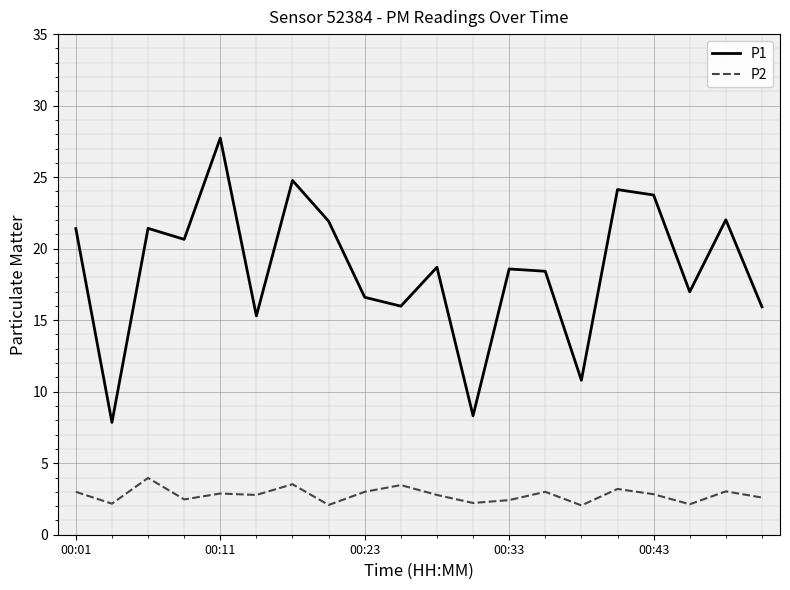

True or false: P1 and P2 cross at least once.

False